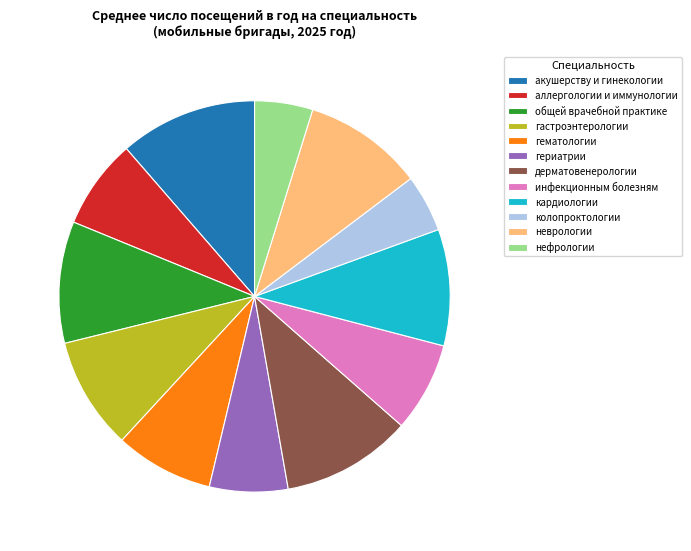

Is there a majority slice in this chart?

No